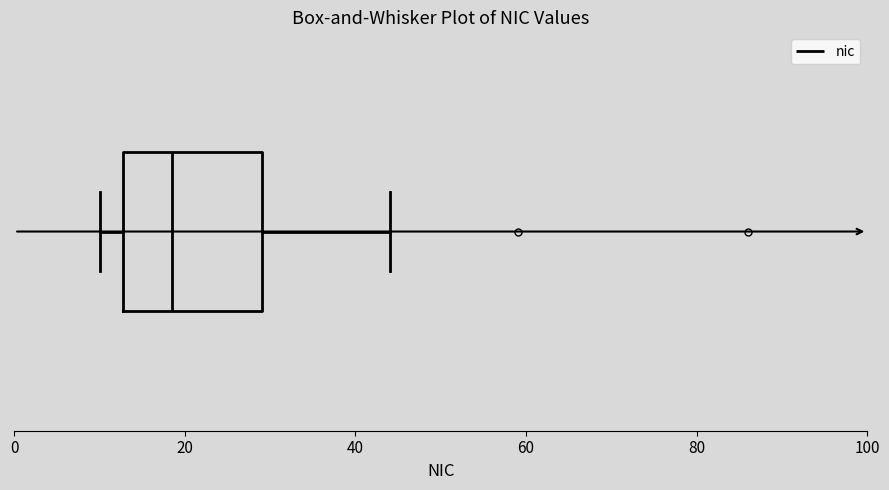

Transcribe this box plot: give where the median line is, the range the box spans, and where the two whiskers end, as read against the x-axis. The values are not printed on the chart, so give them approximately, as read against the axis.

median 18, box 12 to 30, whiskers 10 to 44